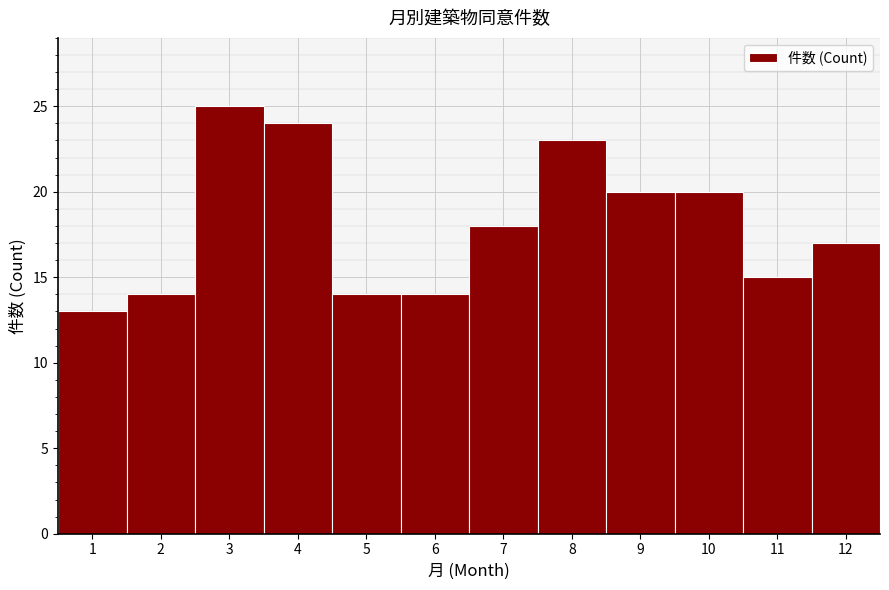

Reading left to right, list every bar in this chart as the range it spans on the x-axis followed by its height. The values are not printed on the chart, so give them approximately, as read against the axis.

0.5 to 1.5: 13
1.5 to 2.5: 14
2.5 to 3.5: 25
3.5 to 4.5: 24
4.5 to 5.5: 14
5.5 to 6.5: 14
6.5 to 7.5: 18
7.5 to 8.5: 23
8.5 to 9.5: 20
9.5 to 10.5: 20
10.5 to 11.5: 15
11.5 to 12.5: 17